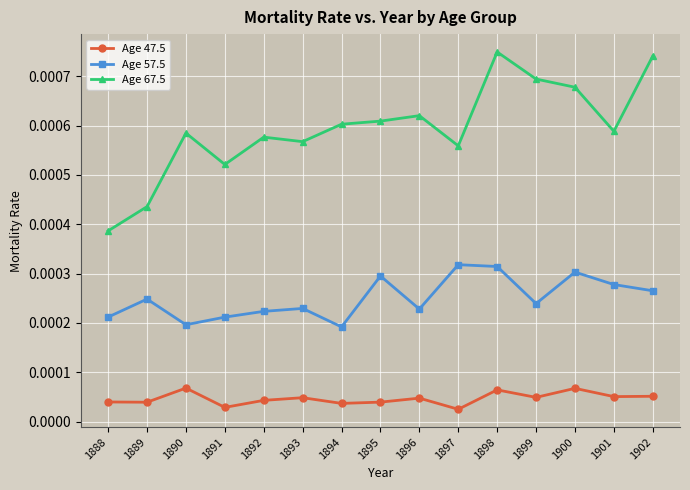

Count the Age 57.5 values in the range 0 to 1.

15